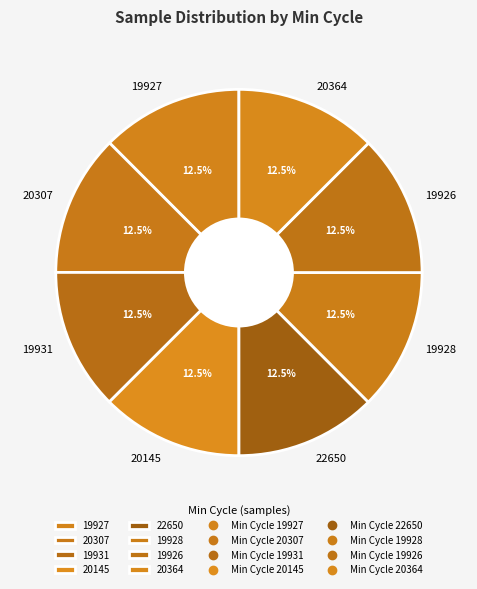

Combined, what portion of the pie is 20307 and 19927?

25.0%